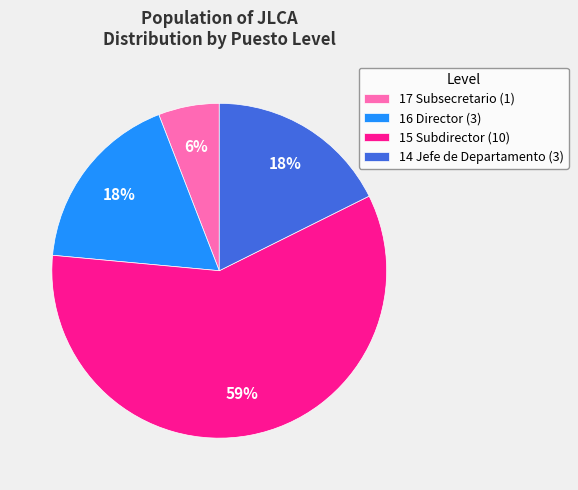

What is the ratio of the value at 16 Director (3) to the value at 15 Subdirector (10)?

0.3